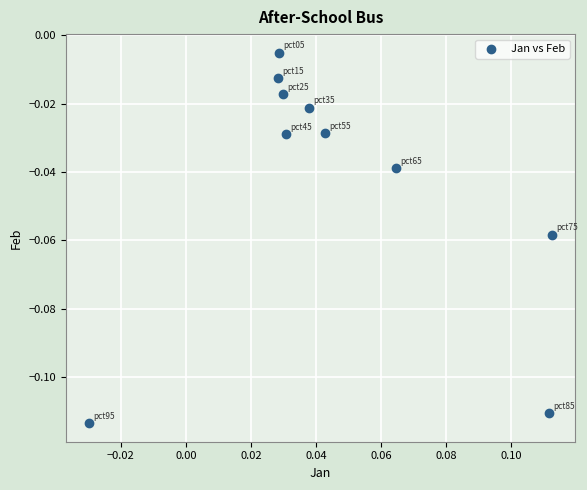

How many data points are displayed?

10